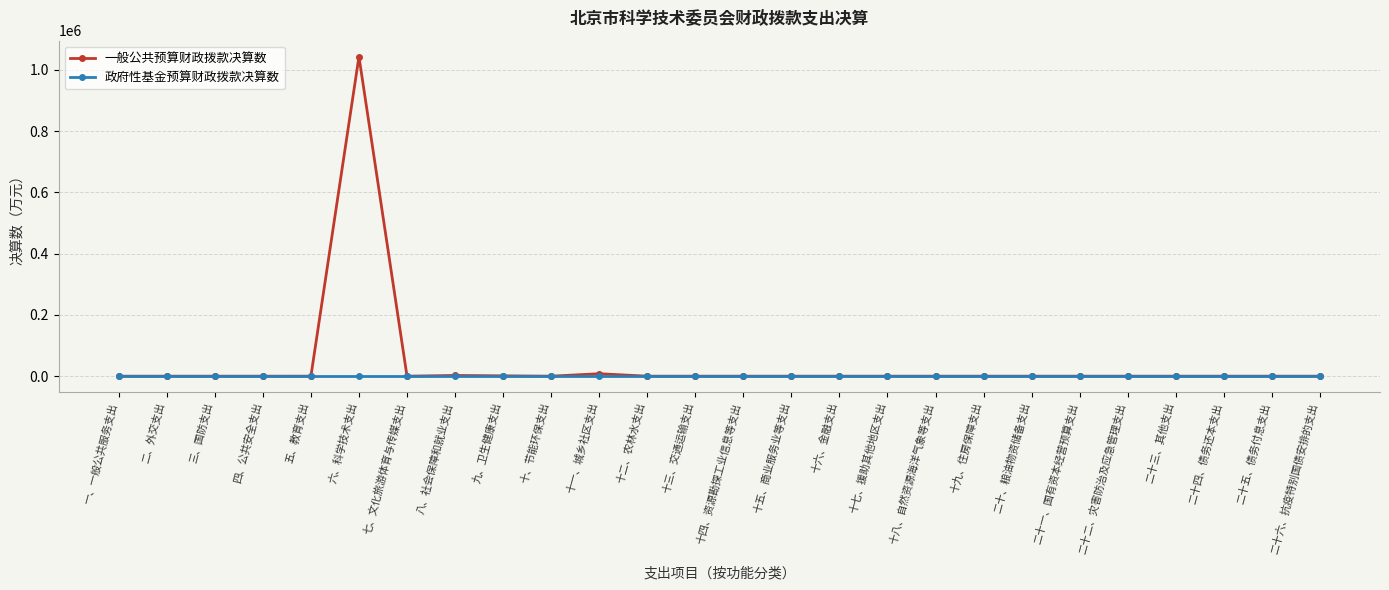

What is the label of the 24th point from the left?

二十四、债务还本支出